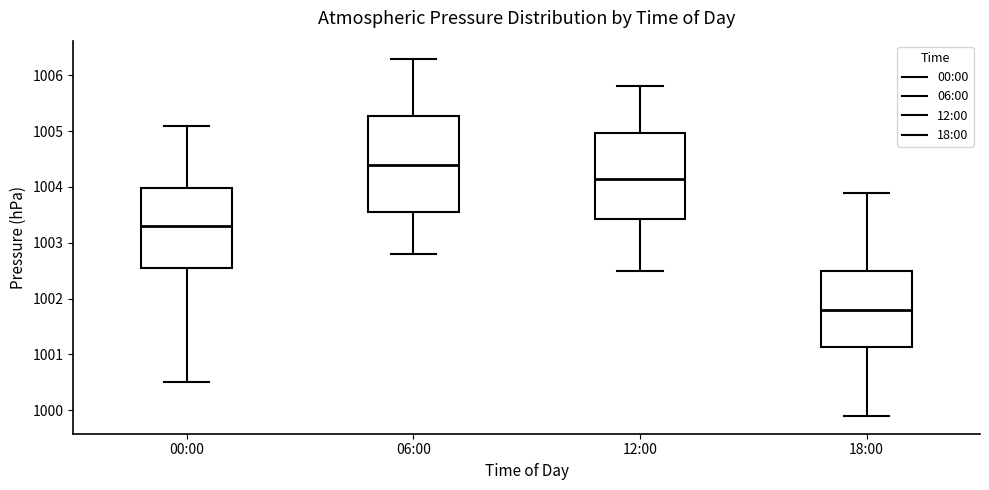

Which box is the tallest, from its lower edge to its upper edge?

06:00